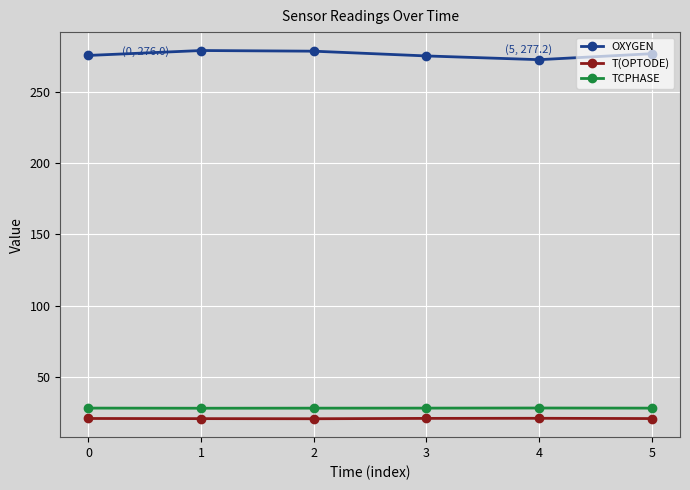

Which series has the largest total across all categories?

OXYGEN